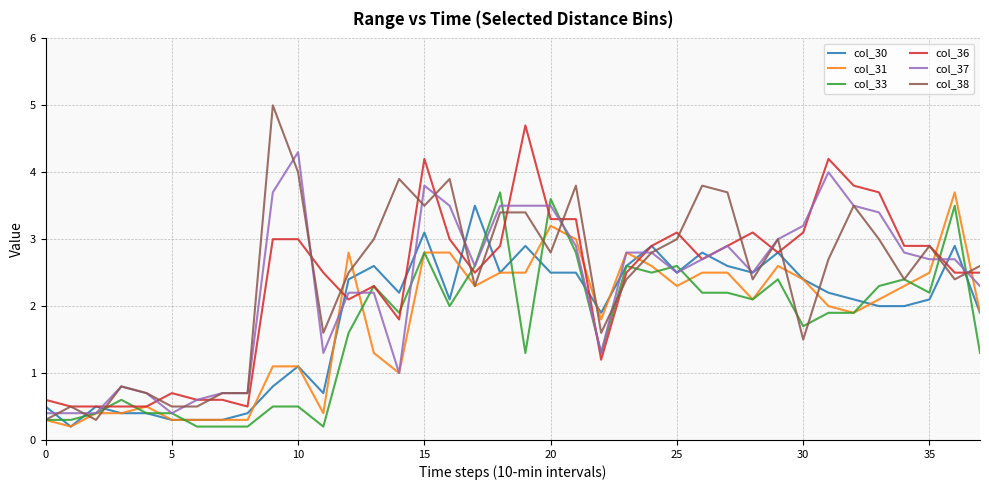

Is this an area chart (filled region under the line)?

No